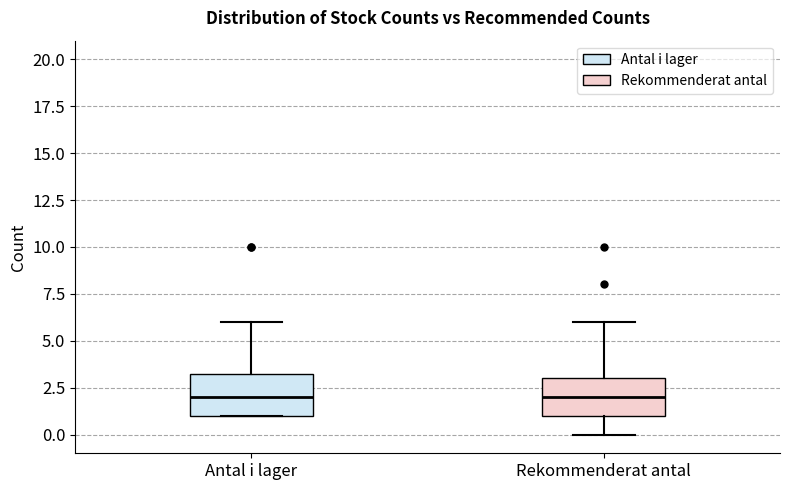

Reading left to right, read every box against the y-axis: the position of its median line, the range the box covers, and the ends of its whiskers. The values are not printed on the chart, so give them approximately, as read against the axis.

Antal i lager: median 2.0, box 1.0 to 3.5, whiskers 1.0 to 6.0
Rekommenderat antal: median 2.0, box 1.0 to 3.0, whiskers 0.0 to 6.0